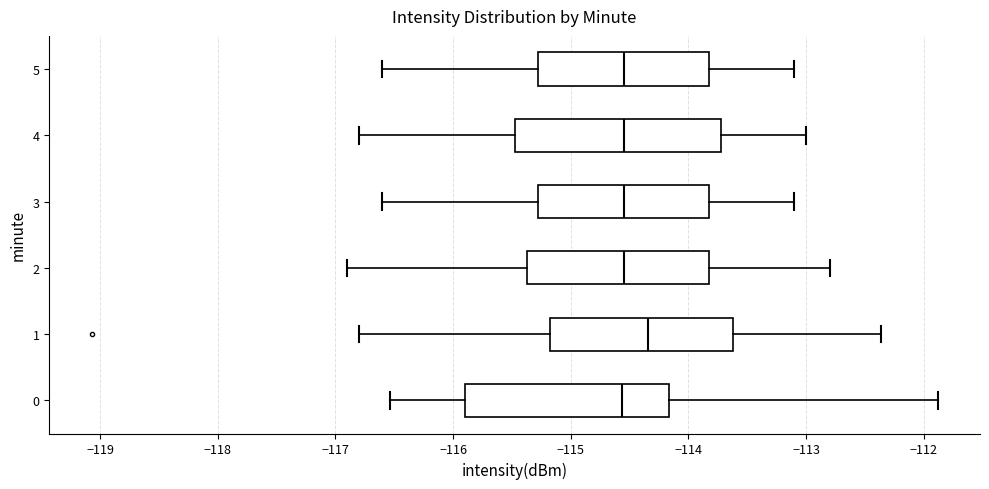

Reading bottom to top, read every box against the x-axis: the position of its median line, the range the box covers, and the ends of its whiskers. The values are not printed on the chart, so give them approximately, as read against the axis.

0: median -114.6, box -115.9 to -114.2, whiskers -116.5 to -111.9
1: median -114.3, box -115.2 to -113.6, whiskers -116.8 to -112.4
2: median -114.5, box -115.4 to -113.8, whiskers -116.9 to -112.8
3: median -114.5, box -115.3 to -113.8, whiskers -116.6 to -113.1
4: median -114.5, box -115.5 to -113.7, whiskers -116.8 to -113.0
5: median -114.5, box -115.3 to -113.8, whiskers -116.6 to -113.1